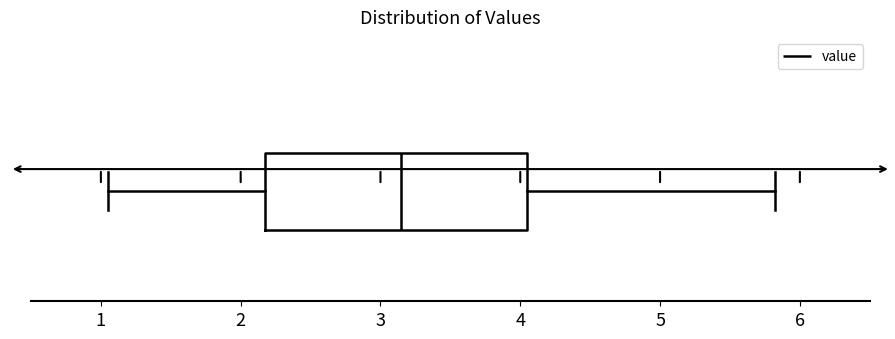

Transcribe this box plot: give where the median line is, the range the box spans, and where the two whiskers end, as read against the x-axis. The values are not printed on the chart, so give them approximately, as read against the axis.

median 3.2, box 2.2 to 4.0, whiskers 1.1 to 5.8